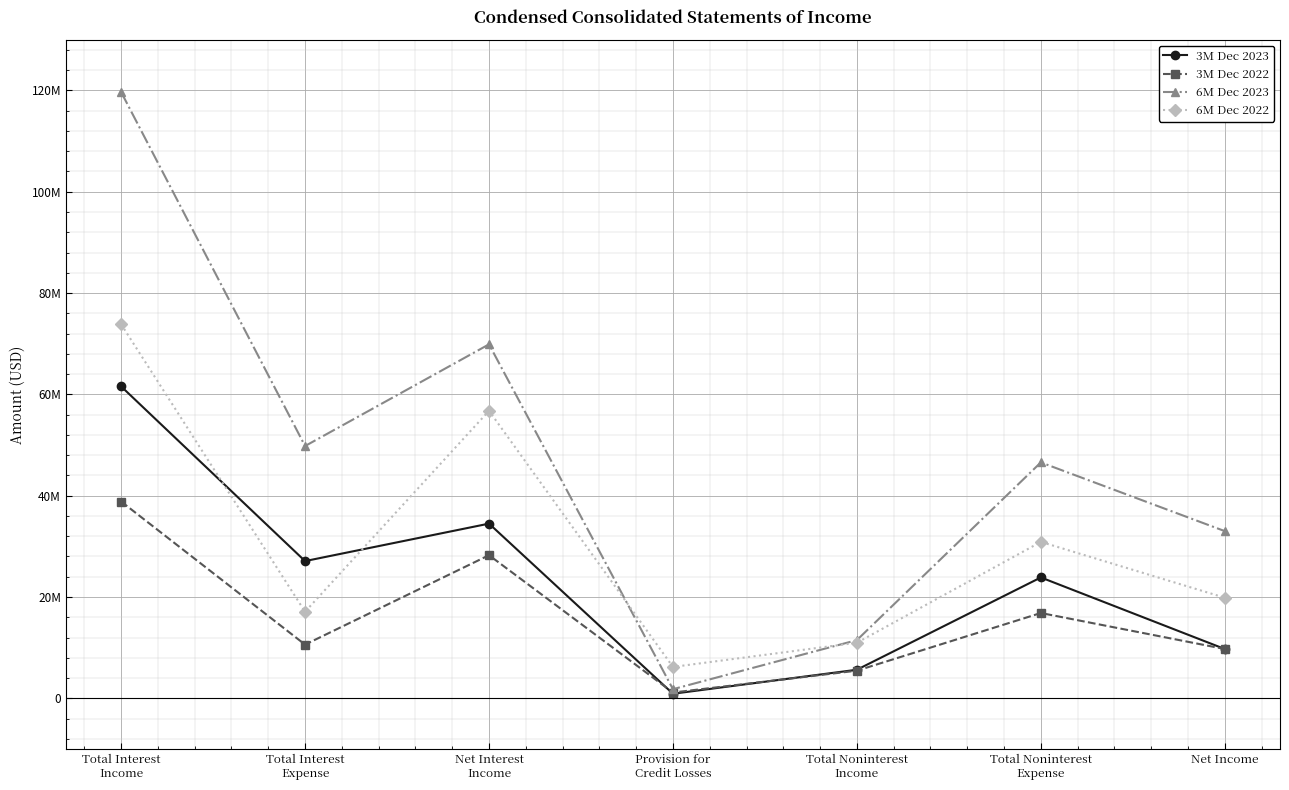

Does the chart have visible grid lines?

Yes